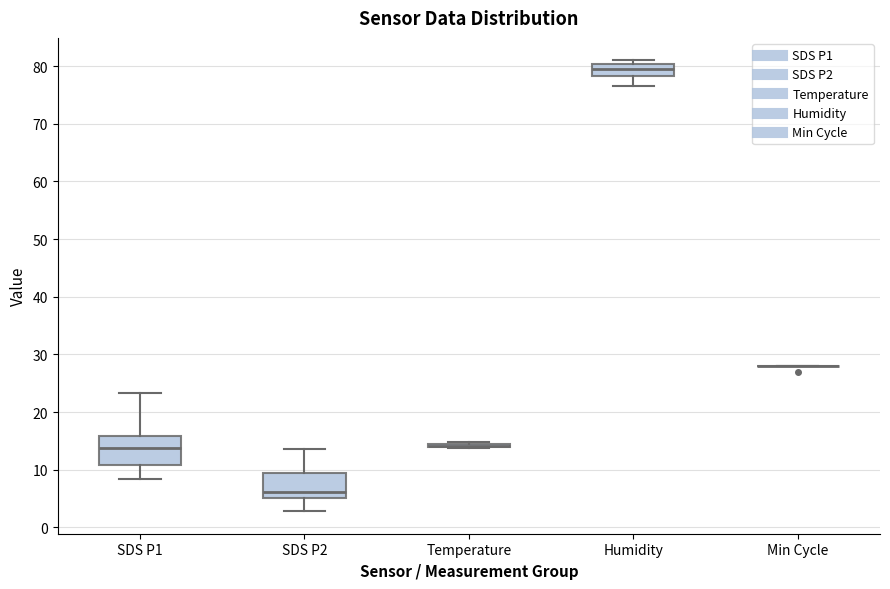

Reading left to right, transcribe this box plot: for each box, give where its median line is, the range the box spans, and where its two whiskers end, as read against the y-axis. The values are not printed on the chart, so give them approximately, as read against the axis.

SDS P1: median 14, box 11 to 16, whiskers 8 to 23
SDS P2: median 6, box 5 to 9, whiskers 3 to 14
Temperature: box collapsed to a line at 14, whiskers 14 to 15
Humidity: median 79, box 78 to 80, whiskers 77 to 81
Min Cycle: box collapsed to a line at 28, whiskers 28 to 28